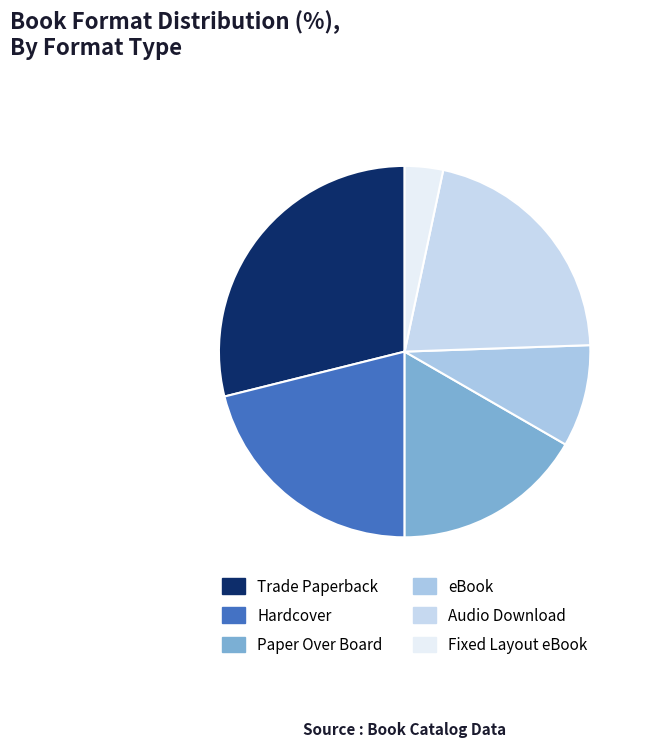

The Paper Over Board slice represents 17% of the pie. True or false?

True